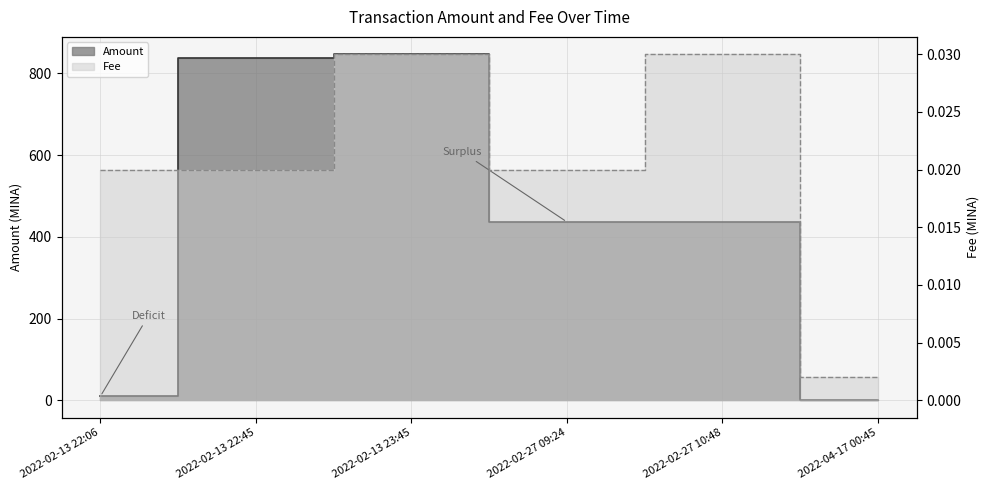

What is the label of the 1st point from the left?

2022-02-13 22:06